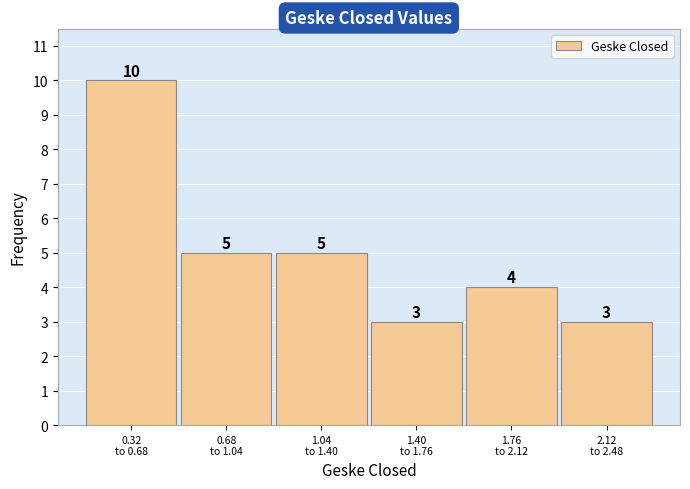

Reading left to right, list all the values displayed in this chart.

10	5	5	3	4	3